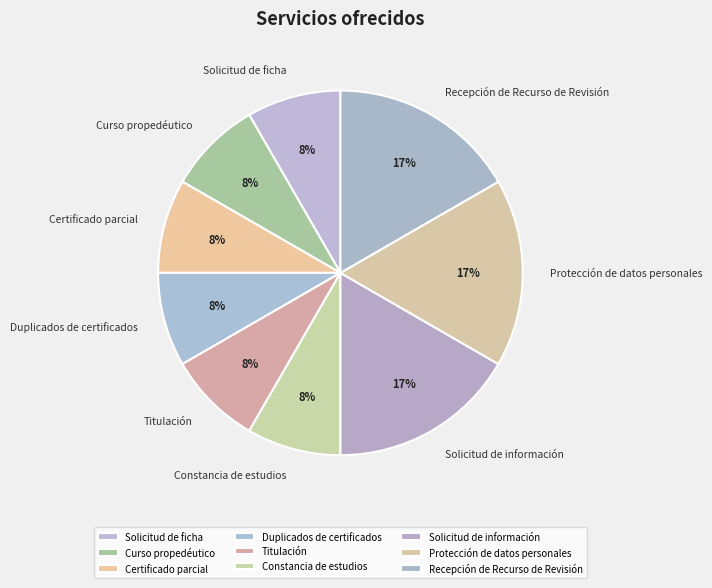

To the nearest percent, what is the average slice percentage?

11%